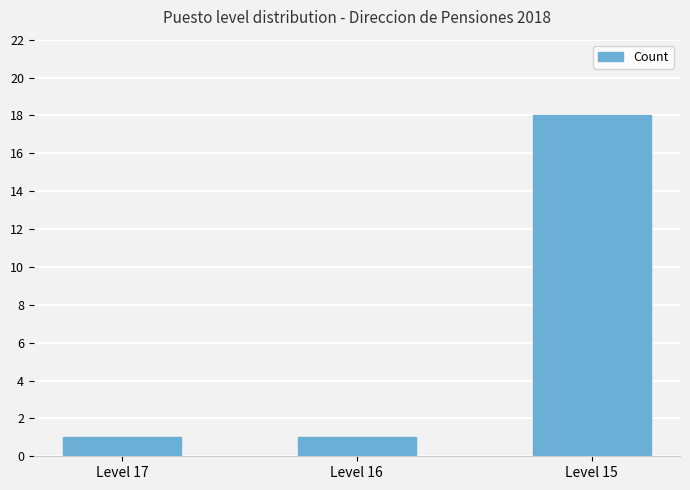

What is the greatest value displayed?

18